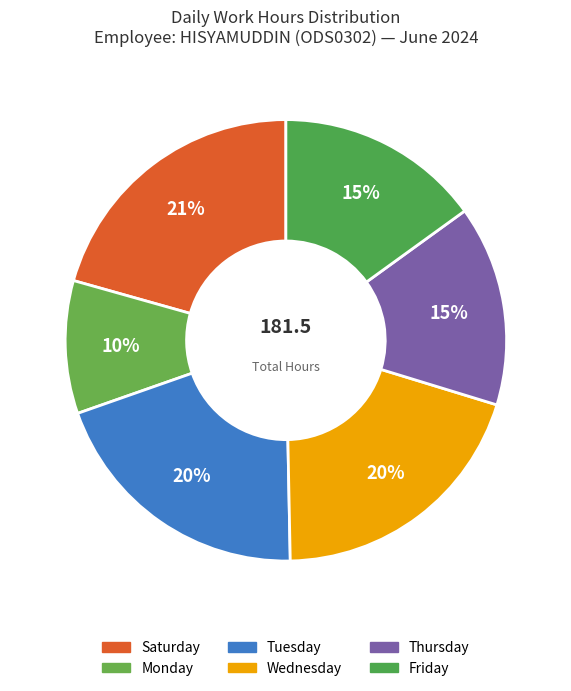

Count the number of slices in the pie.

6